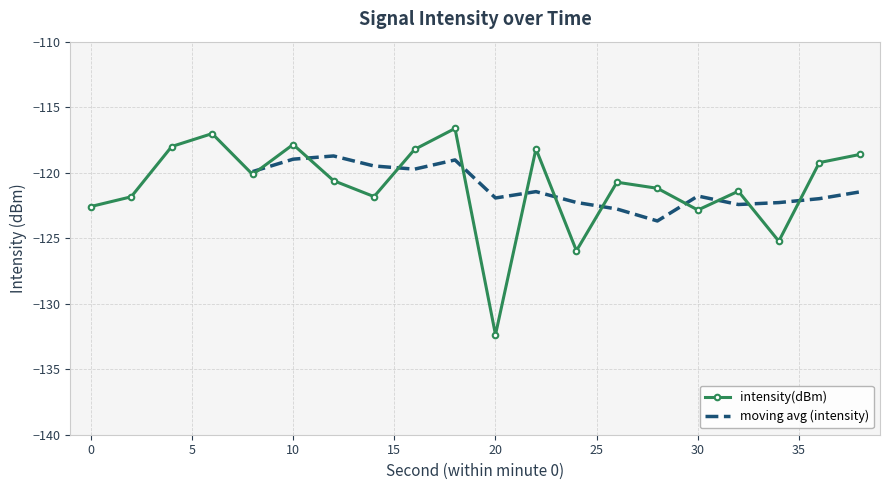

At which category does the chart reach its minimum across all series?

20